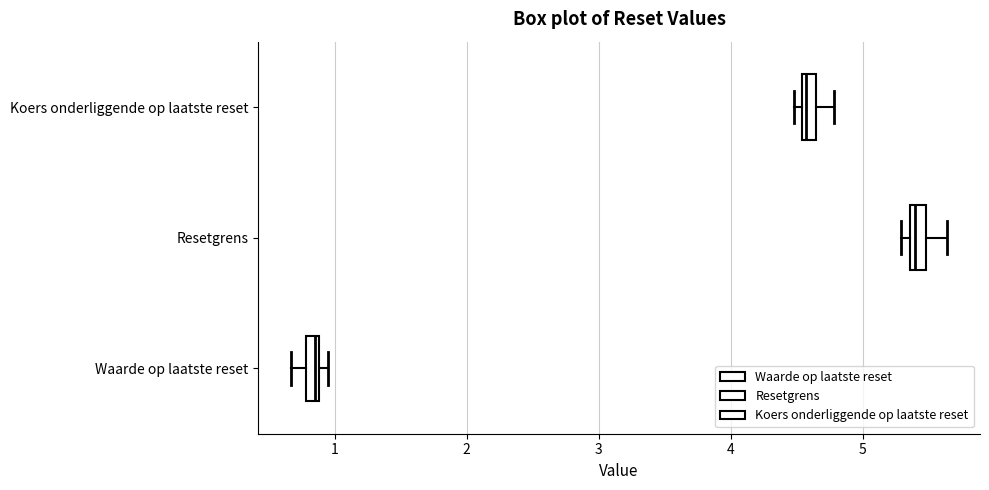

Where does the right whisker of the box for Koers onderliggende op laatste reset end on the x-axis? The values are not printed on the chart, so give them approximately, as read against the axis.

4.8